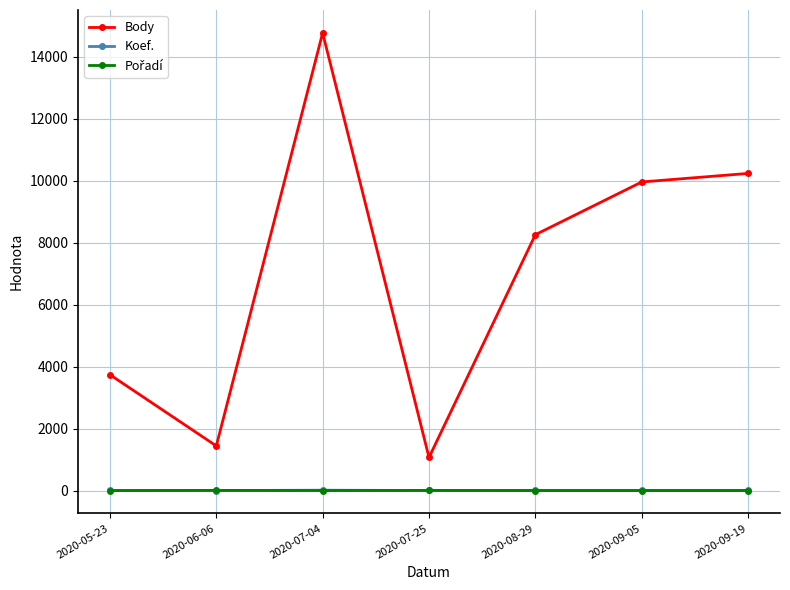

True or false: Koef. and Body cross at least once.

False